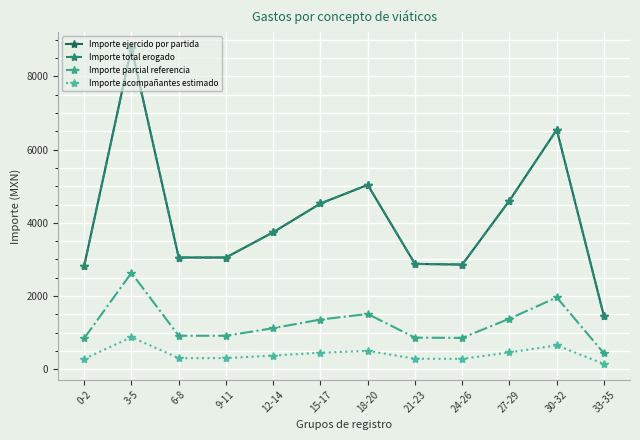

Between 12-14 and 21-23, which series saw the biggest shift?

Importe ejercido por partida